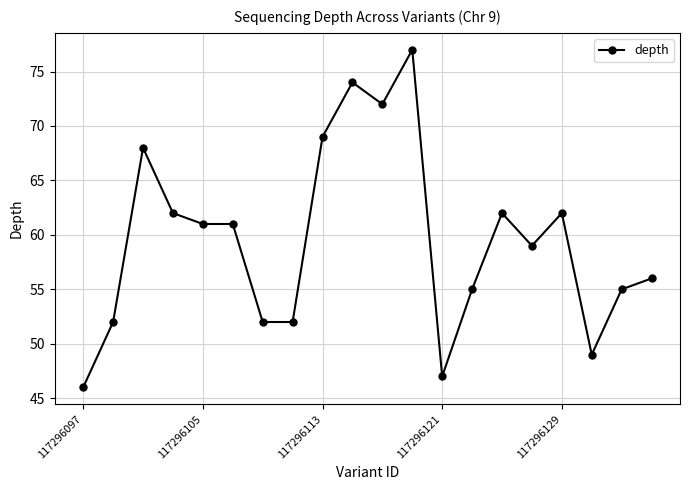

True or false: there are more than 1 points higher than both neighbors.

True